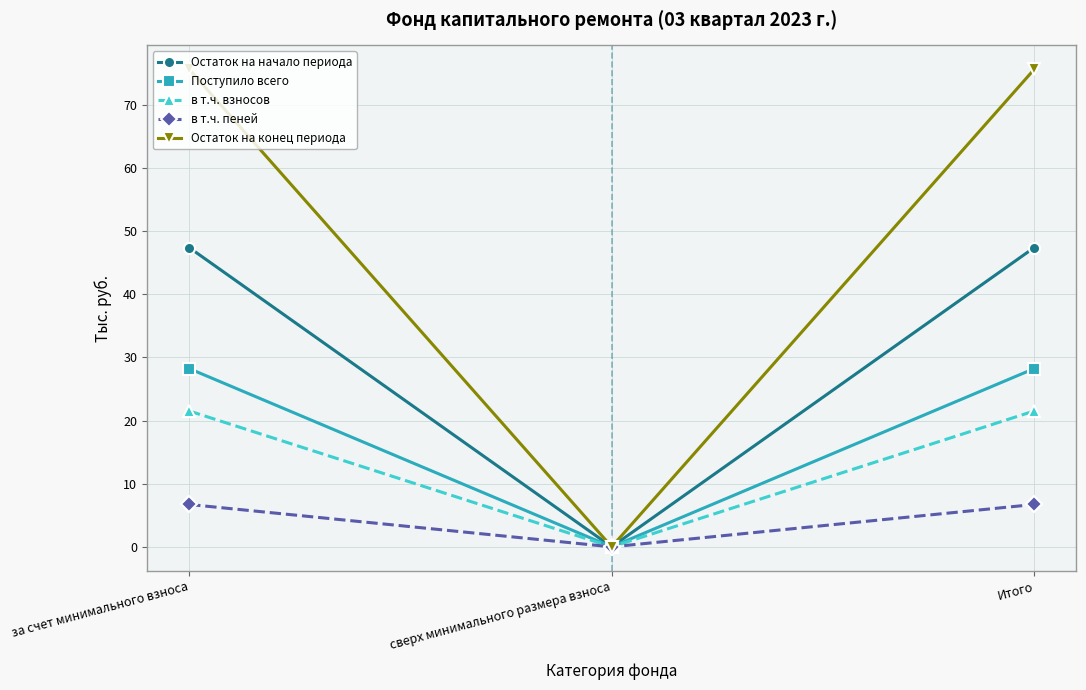

Which series has the largest total across all categories?

Остаток на конец периода